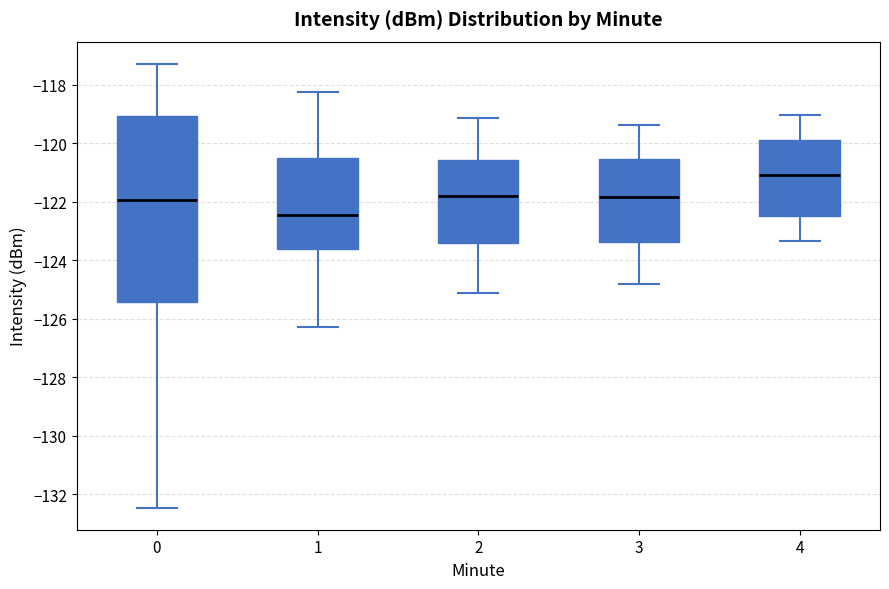

Where does the median line of the box at x = 4 sit on the y-axis? The values are not printed on the chart, so give them approximately, as read against the axis.

-121.0